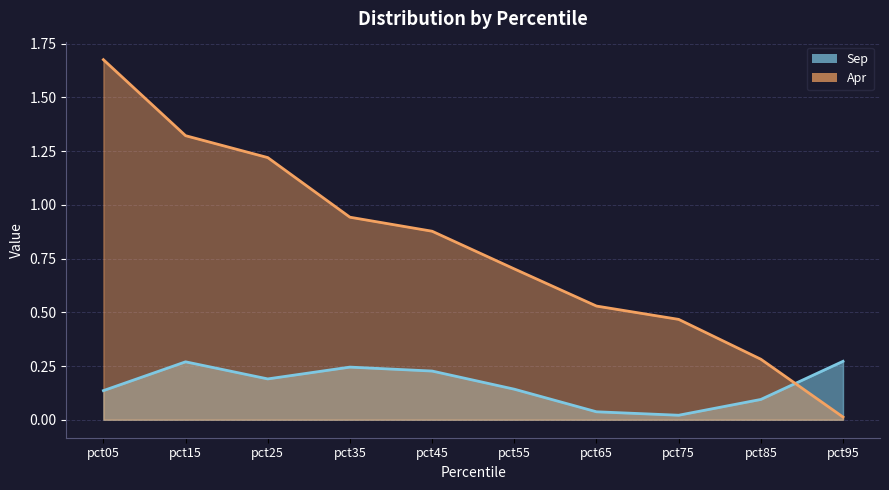

What is the change in value from pct85 to pct95?

+0.2